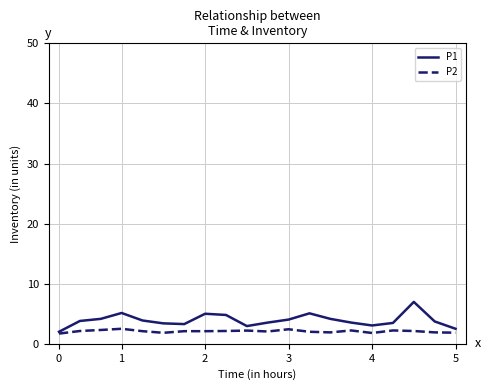

What is the lowest value of the P2 series?

1.7